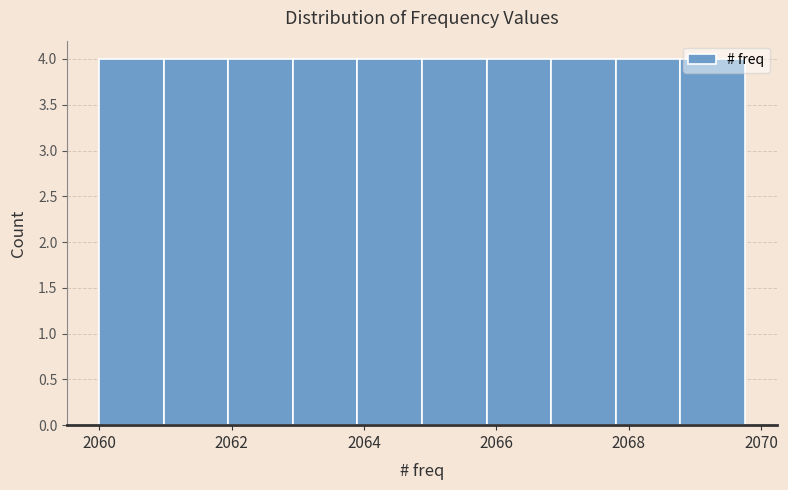

Reading left to right, list every bar in this chart as the range it spans on the x-axis followed by its height. Neither the bar edges nor the heights are printed on the chart, so give them approximately, as read against the axes.

2060.0 to 2061.0: 4
2061.0 to 2062.0: 4
2062.0 to 2063.0: 4
2063.0 to 2064.0: 4
2064.0 to 2064.8: 4
2064.8 to 2065.8: 4
2065.8 to 2066.8: 4
2066.8 to 2067.8: 4
2067.8 to 2068.8: 4
2068.8 to 2069.8: 4